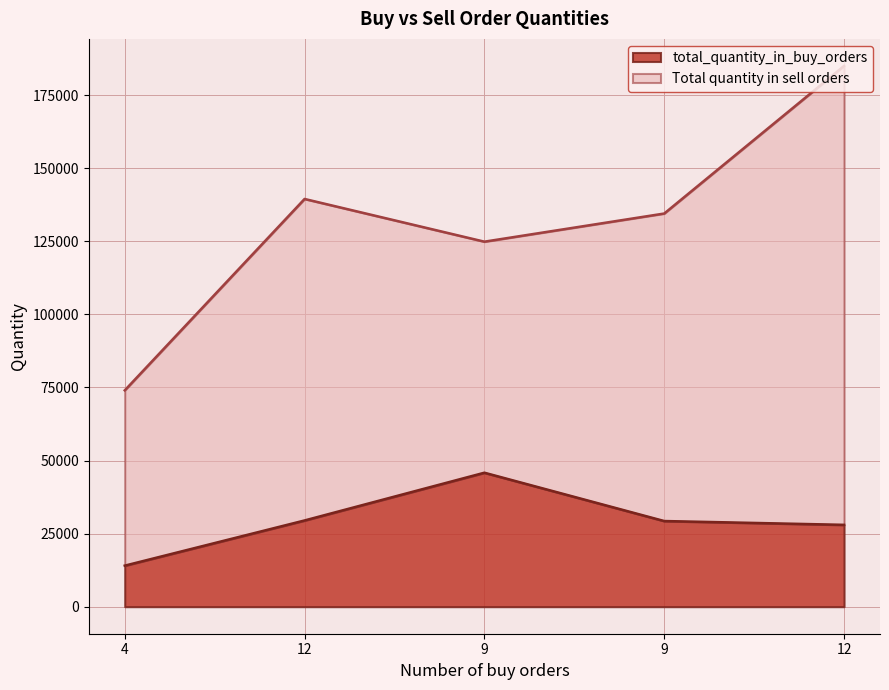

How many data points are less than 29300?

2